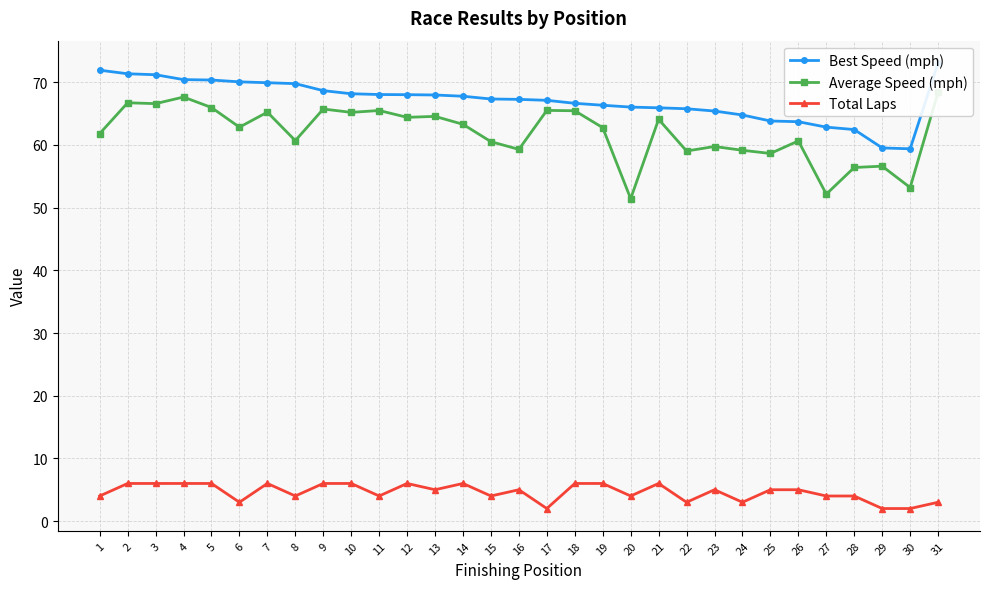

True or false: Average Speed (mph) and Total Laps cross at least once.

False